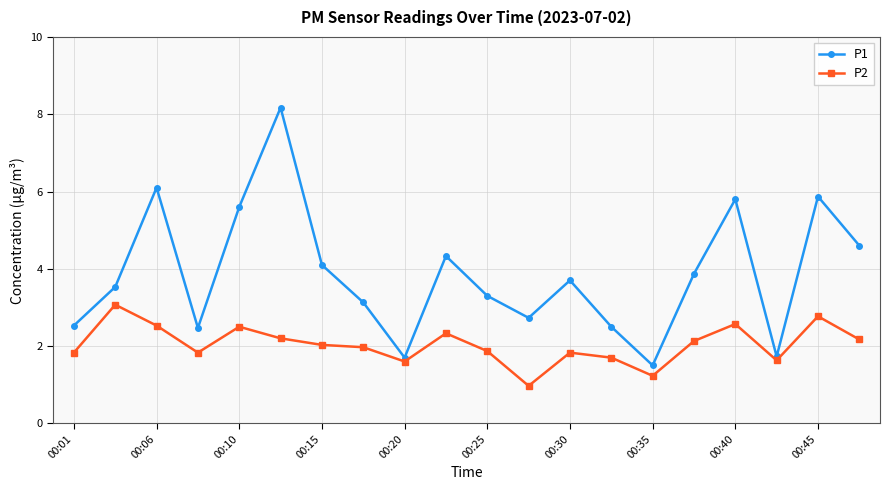

True or false: P1 has more than 1 points higher than both neighbors.

True